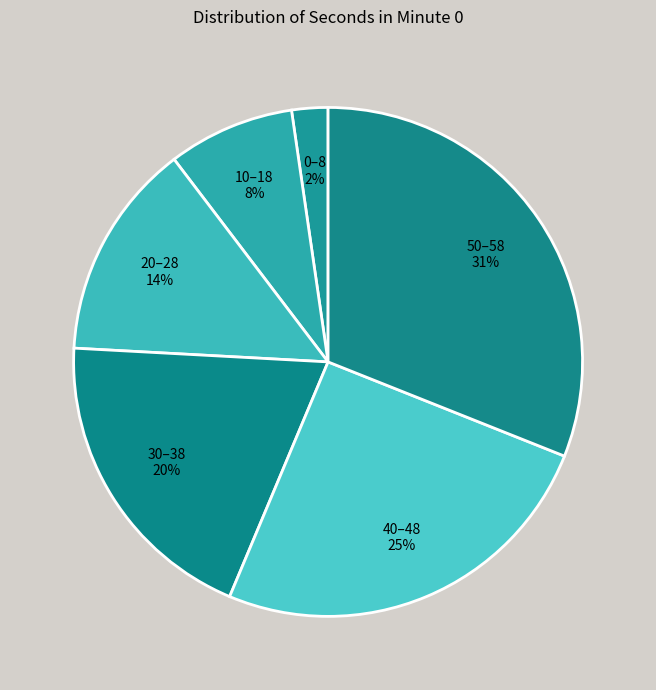

Is there a majority slice in this chart?

No